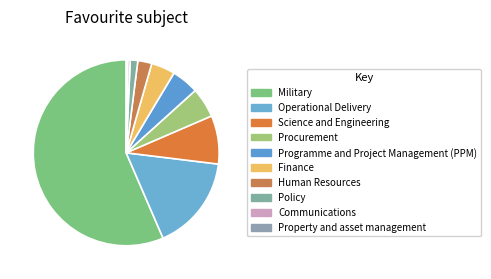

Which slice is the largest?

Military